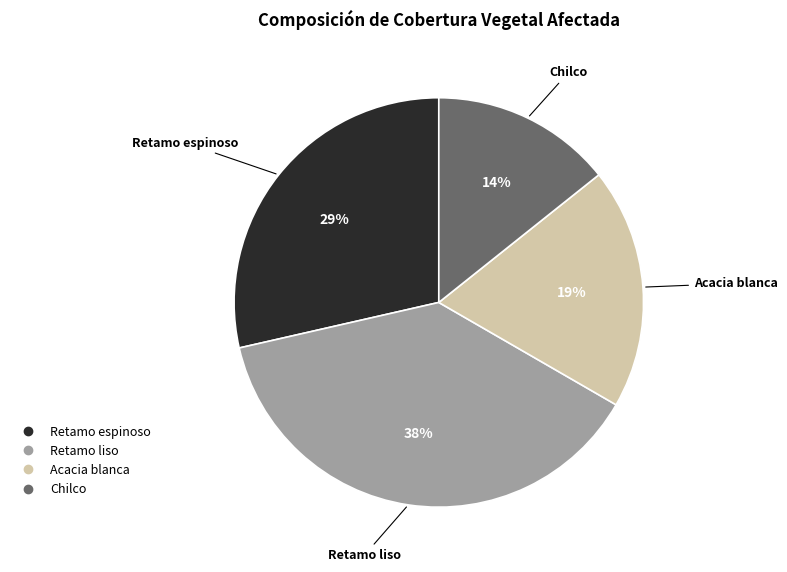

Does Acacia blanca account for over 50% of the chart?

No